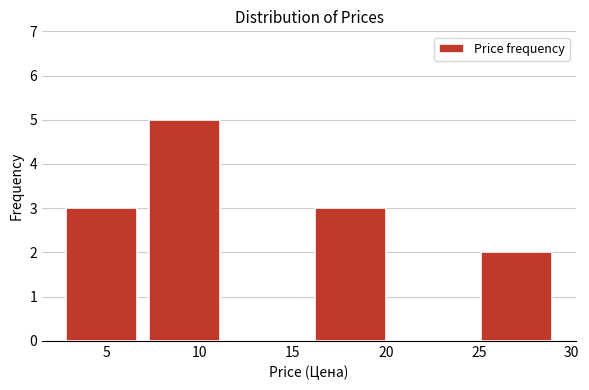

How tall is the bar that spans 2.5 to 7.0 on the x-axis? Neither the bar edges nor the heights are printed on the chart, so give them approximately, as read against the axes.

3